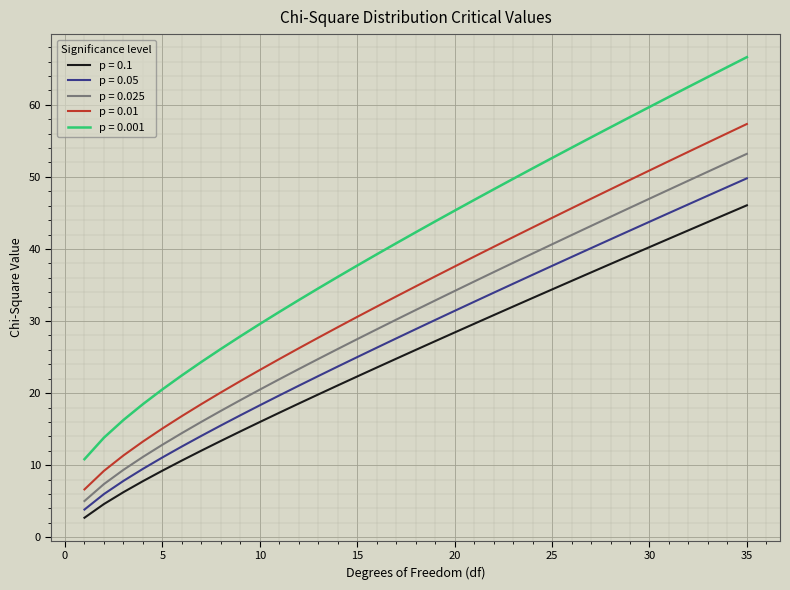

List the series in order of their overall mean, highest first.

p = 0.001, p = 0.01, p = 0.025, p = 0.05, p = 0.1